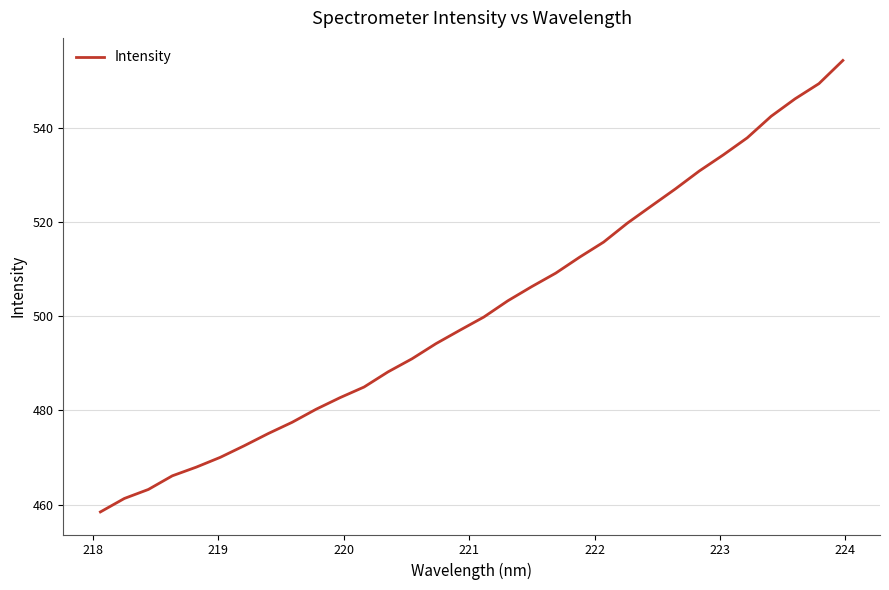

What is the maximum value shown in the chart?

554.3